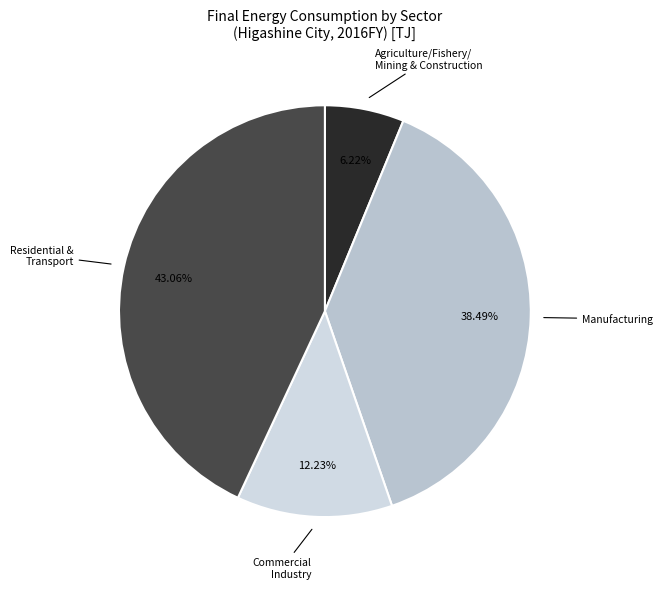

What is the largest slice in the pie chart?

Residential & Transport